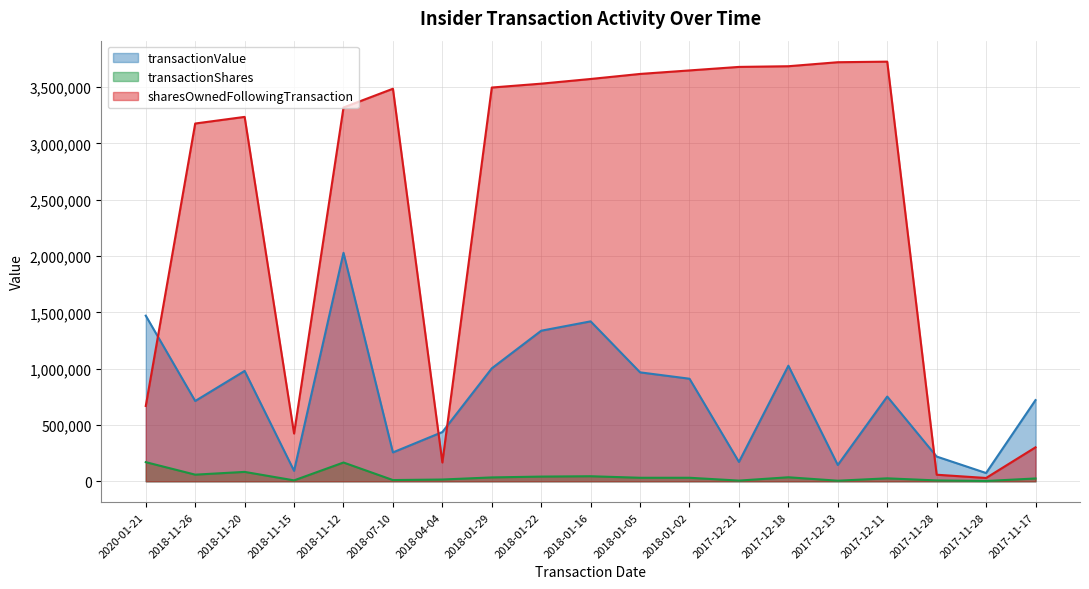

Rank the series by their average value, from highest to lowest.

sharesOwnedFollowingTransaction, transactionValue, transactionShares